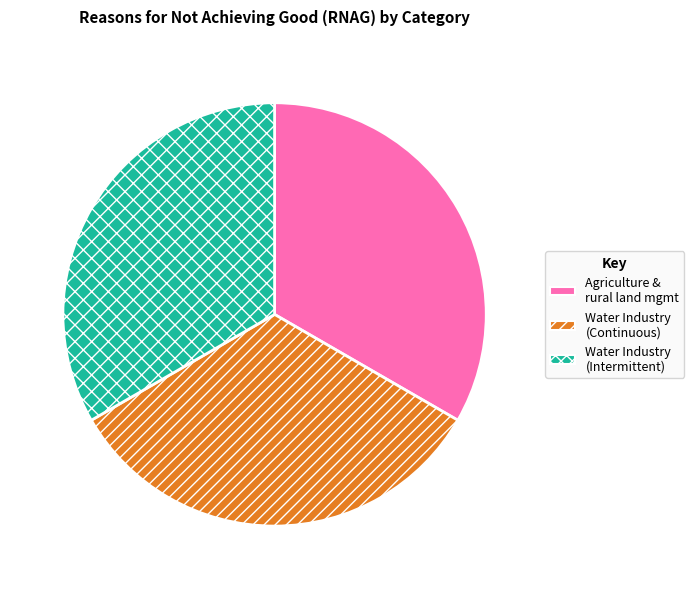

Is there any slice that represents more than half of the pie?

No